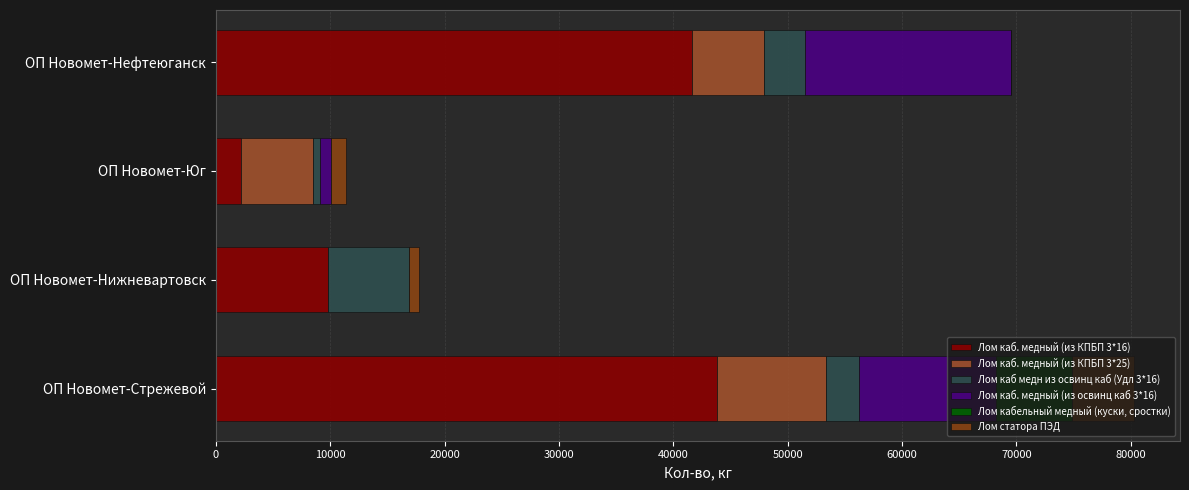

How many distinct data groups are displayed?

6